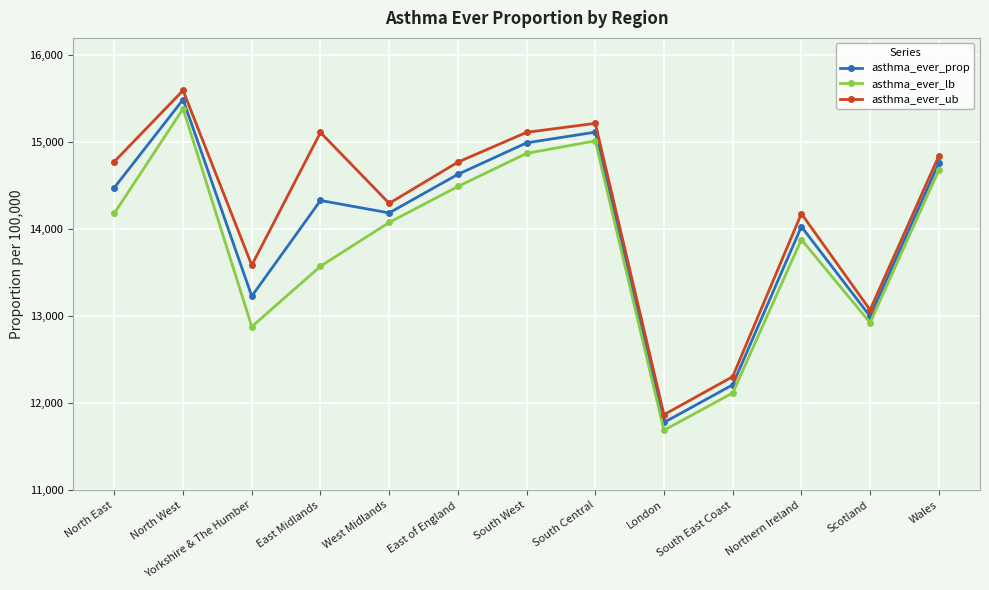

How many lines are shown in the chart?

3